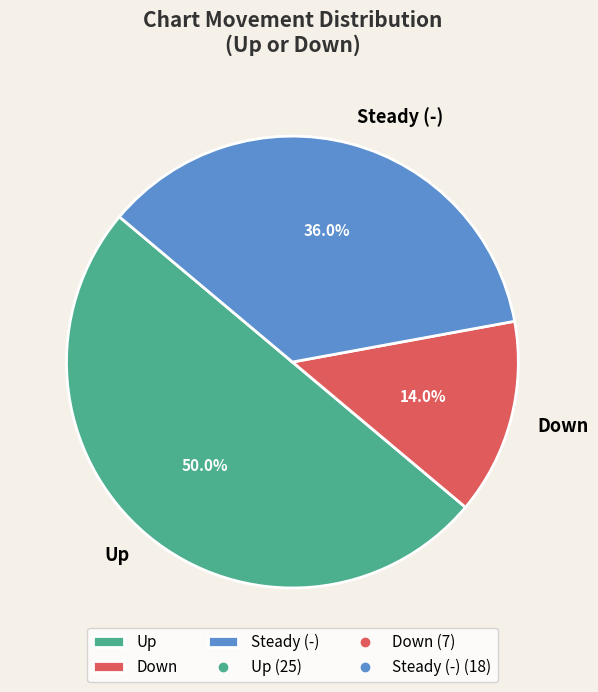

Which has a higher value, Up or Down?

Up